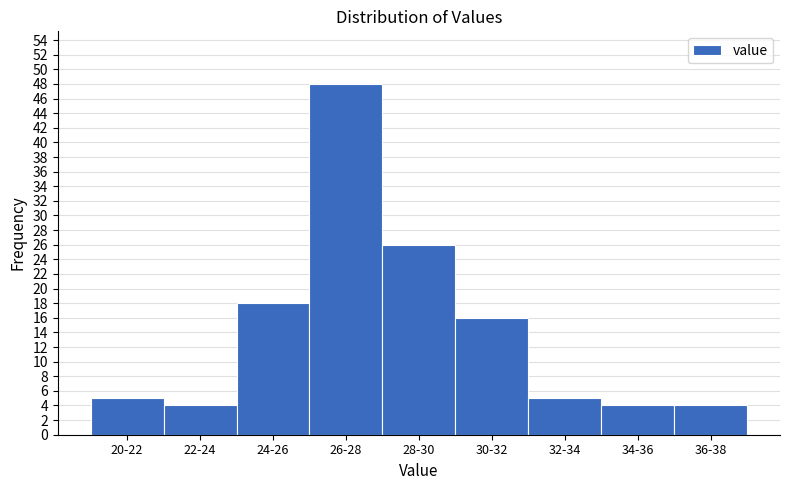

Reading right to left, extract all data points from this chart.

36-38=4	34-36=4	32-34=5	30-32=16	28-30=26	26-28=48	24-26=18	22-24=4	20-22=5